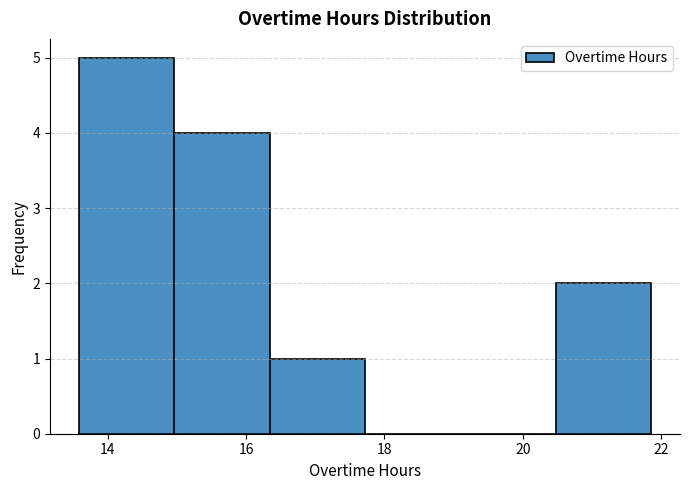

What is the height of the bar covering 14.96 to 16.34 on the x-axis? Neither the bar edges nor the heights are printed on the chart, so give them approximately, as read against the axes.

4